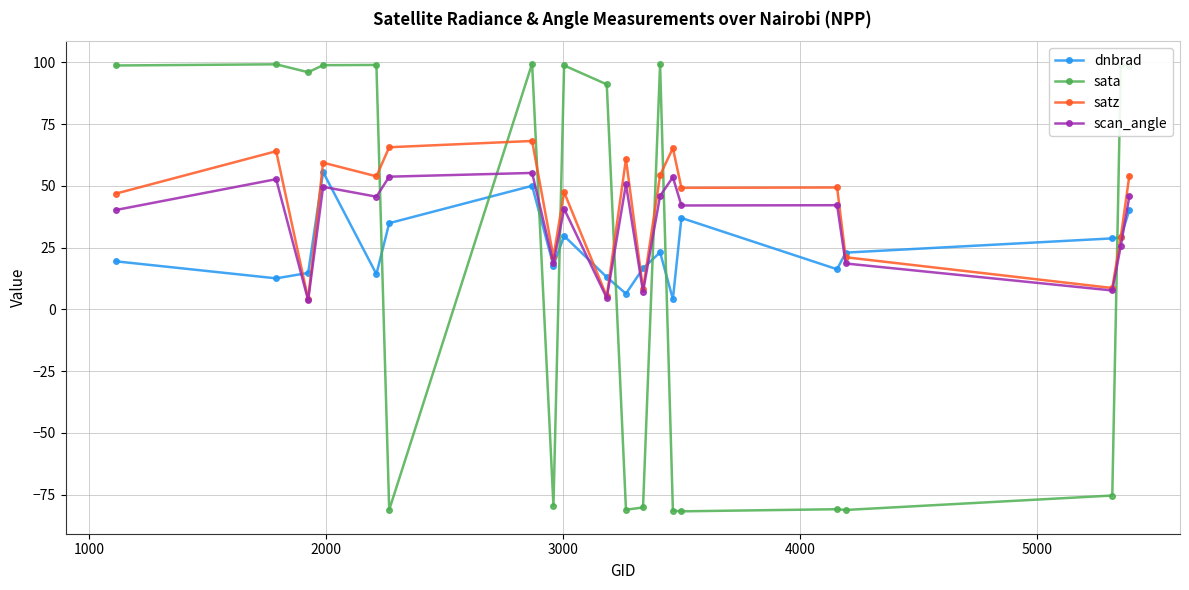

What is the maximum value shown in the chart?

99.5